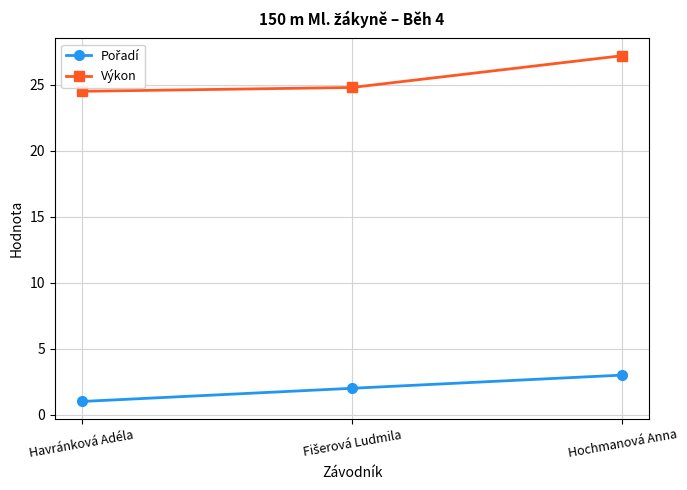

Which series has the largest total across all categories?

Výkon